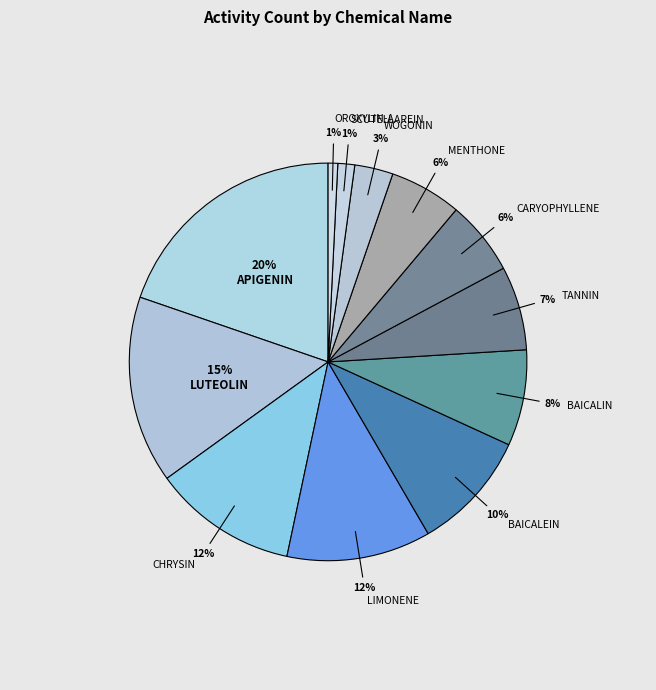

How many segments does this pie chart have?

12